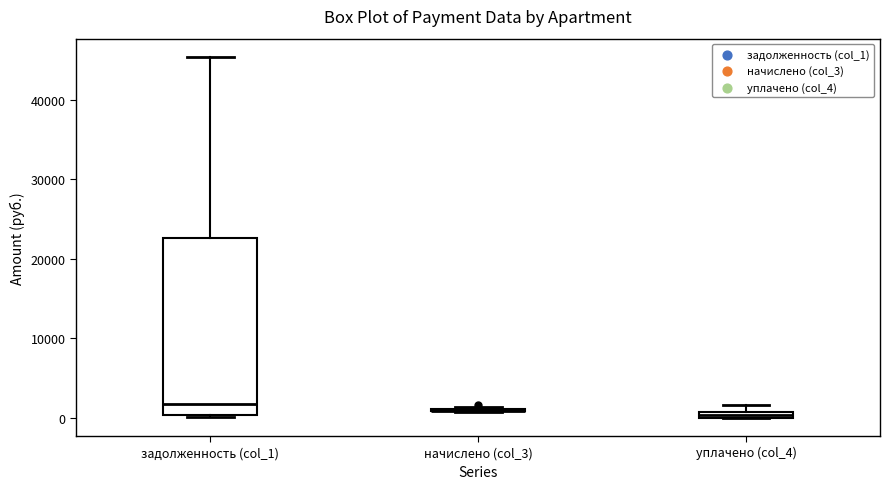

Which box is the tallest, from its lower edge to its upper edge?

задолженность (col_1)